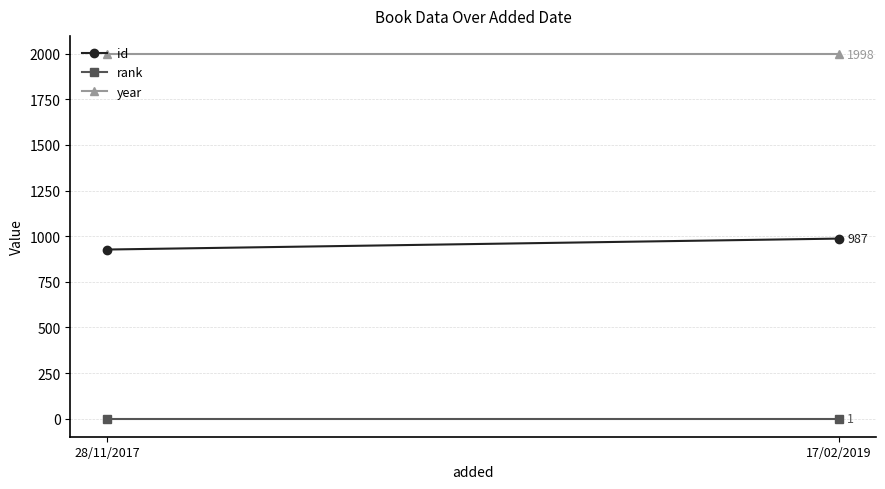

What is the minimum value for year?

1998